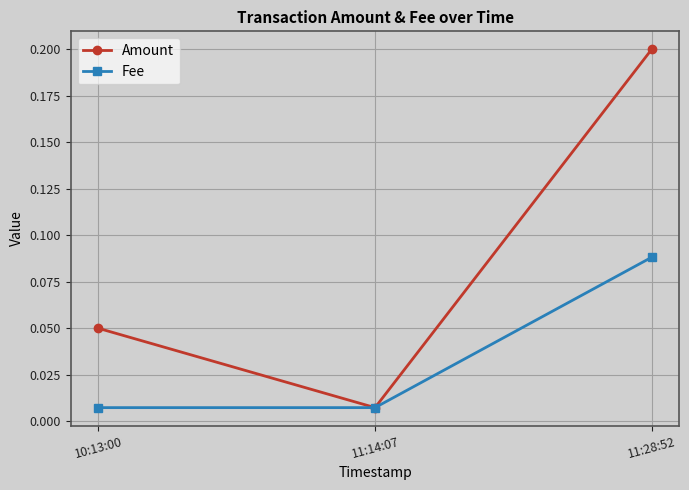

At which label does Fee reach its peak?

11:28:52